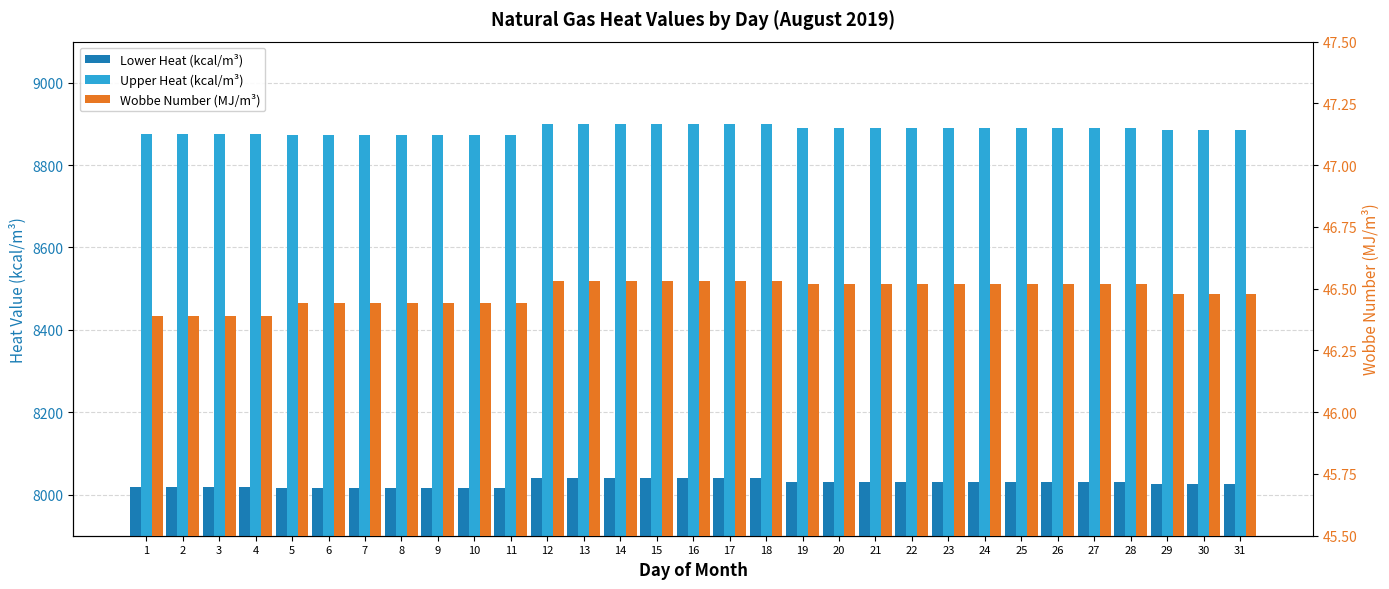

What is the minimum value for Wobbe Number (MJ/m³)?

46.4